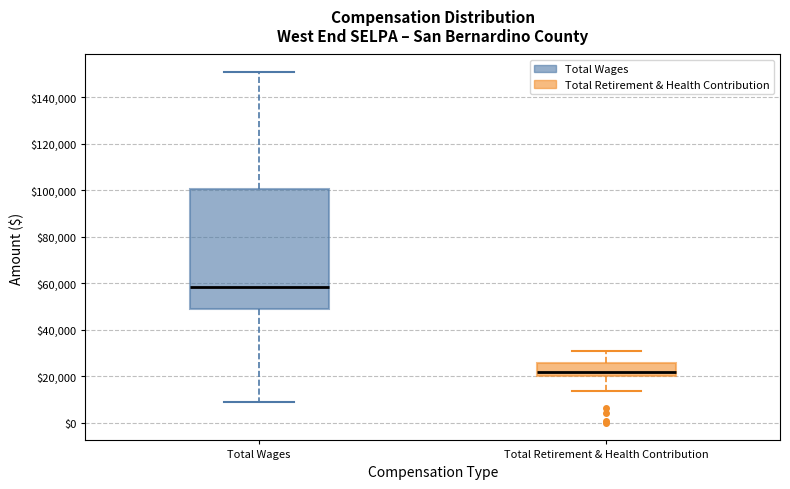

Which box is the tallest, from its lower edge to its upper edge?

Total Wages